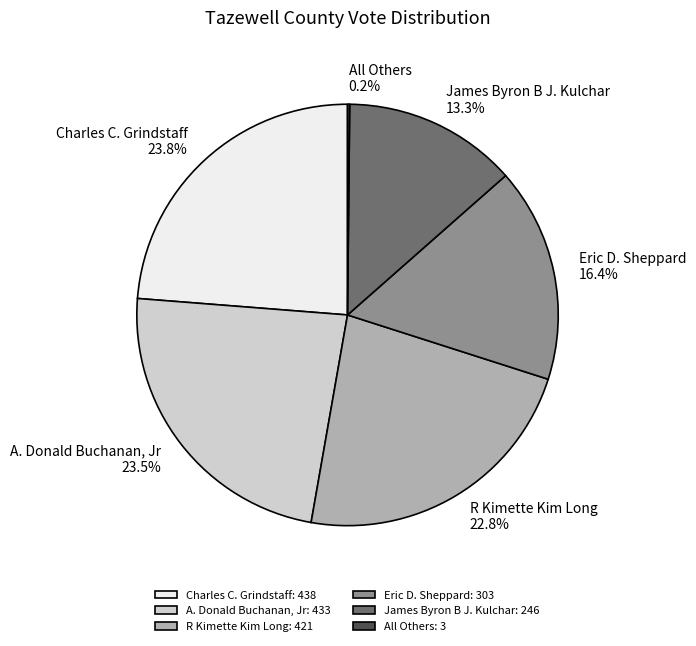

What percentage is the R Kimette Kim Long slice, to the nearest percent?

23%